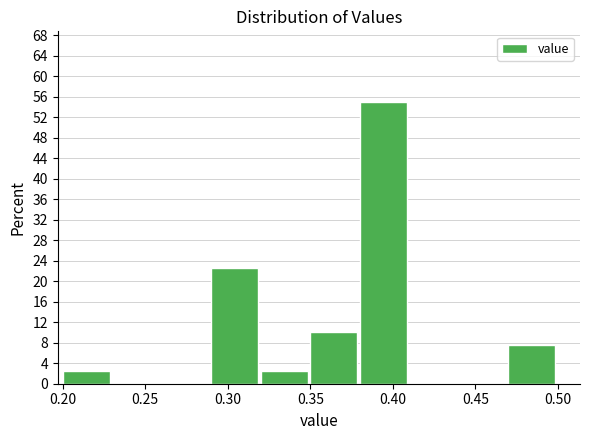

Which range on the x-axis has the tallest bar?

0.38 to 0.41